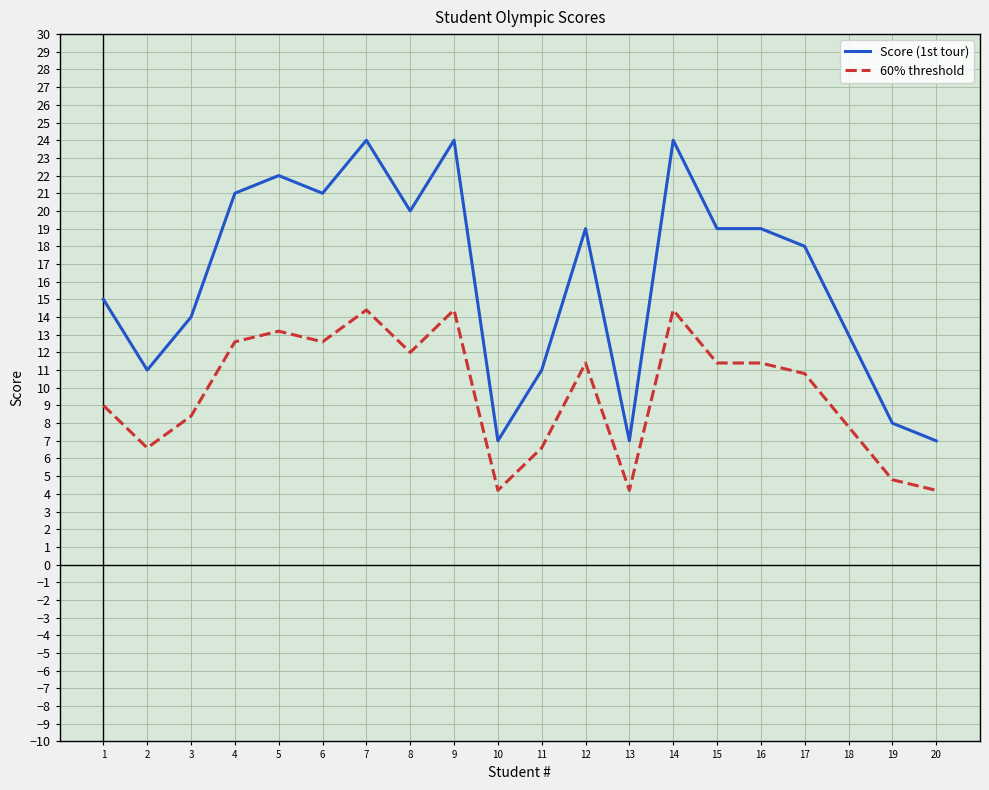

List the series in order of their peak value, highest first.

Score (1st tour), 60% threshold